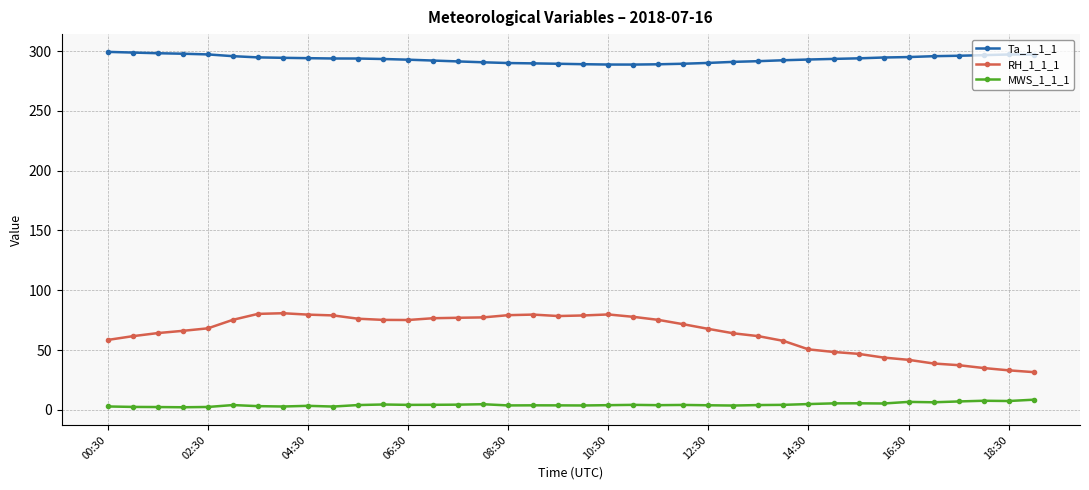

Which series has the largest total across all categories?

Ta_1_1_1